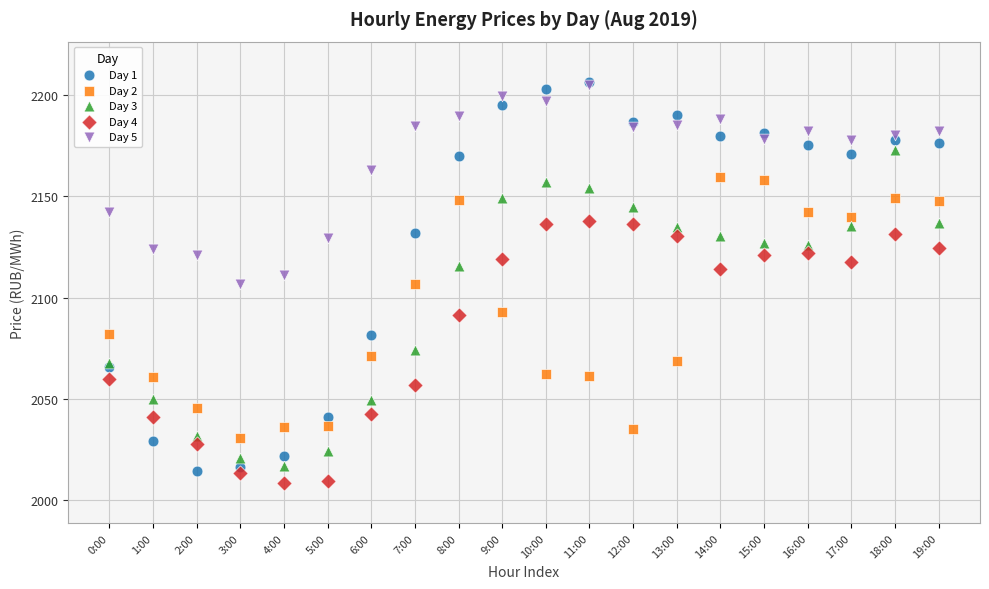

What are all the series names shown in the legend?

Day 1, Day 2, Day 3, Day 4, Day 5